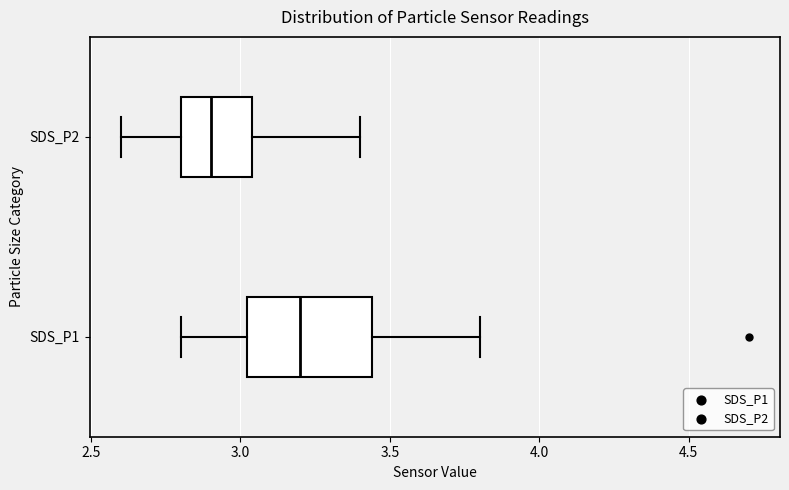

Where is the right edge of the box for SDS_P1 on the x-axis? The values are not printed on the chart, so give them approximately, as read against the axis.

3.45